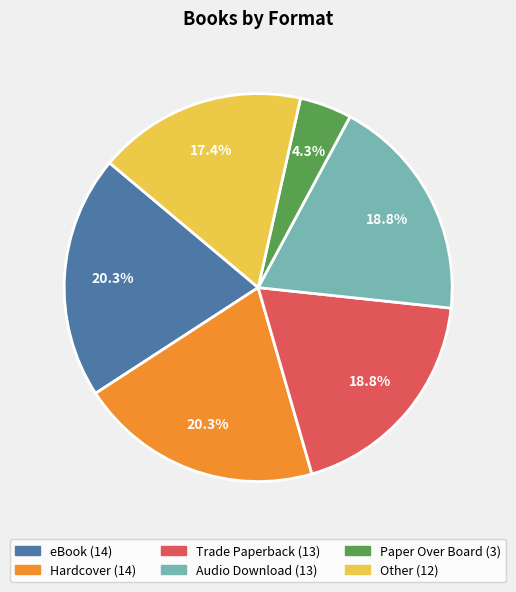

True or false: Audio Download accounts for 19% of the total.

True